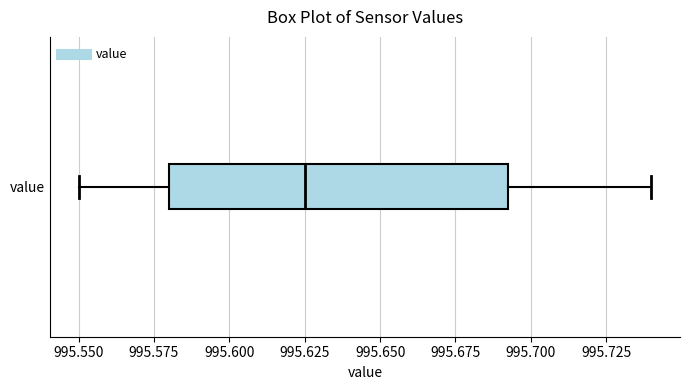

Read this box plot against the x-axis: the position of the median line, the range covered by the box, and the ends of both whiskers. The values are not printed on the chart, so give them approximately, as read against the axis.

median 995.625, box 995.580 to 995.695, whiskers 995.550 to 995.740